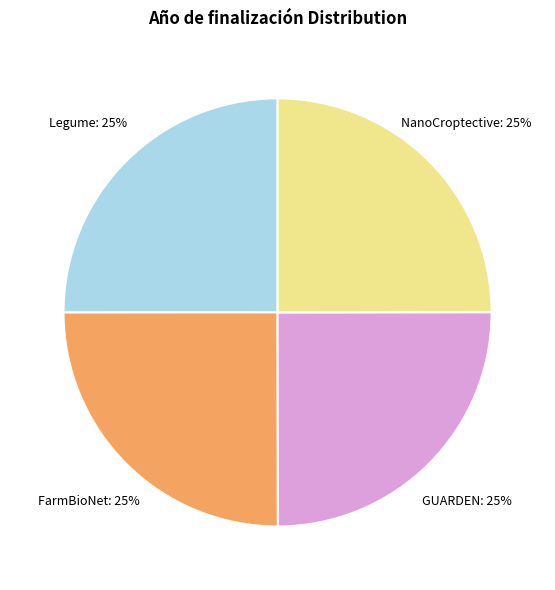

True or false: GUARDEN accounts for 25% of the total.

True